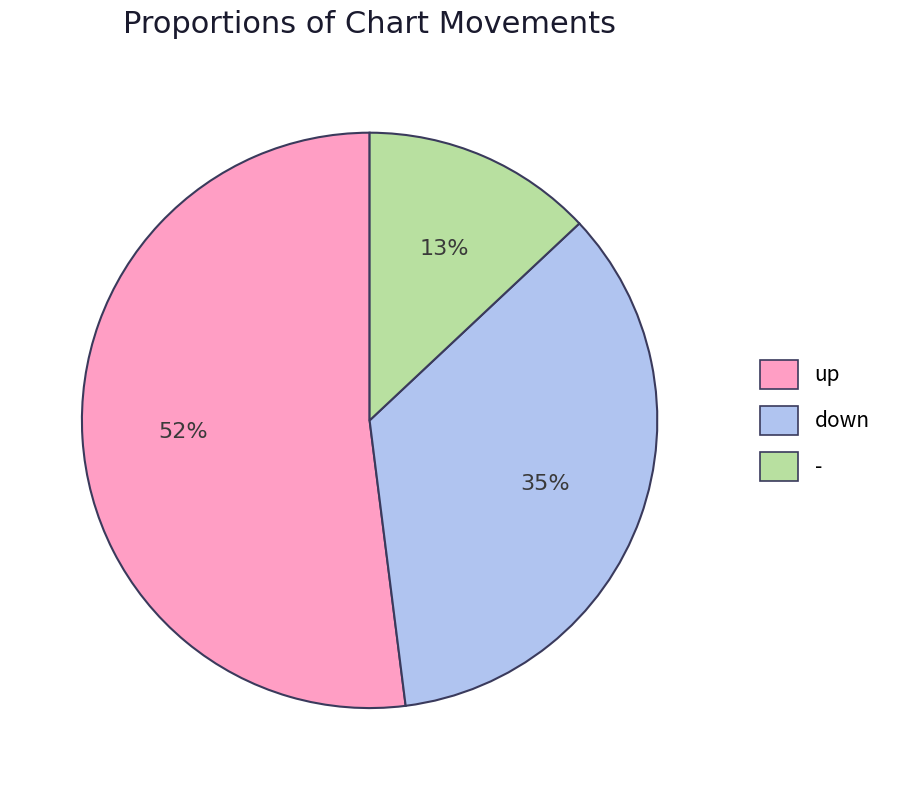

What is the largest slice in the pie chart?

up